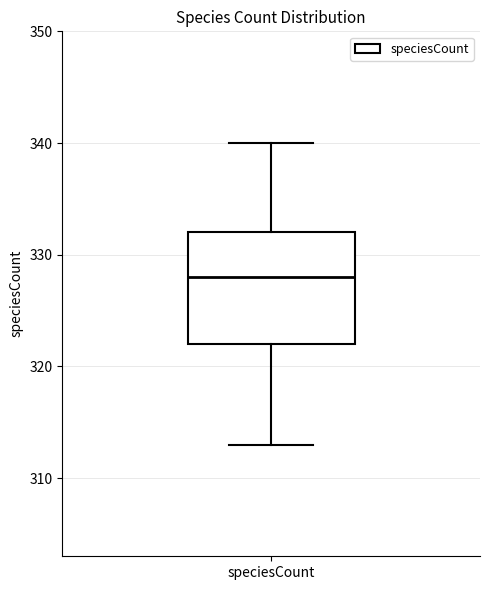

Transcribe this box plot: give where the median line is, the range the box spans, and where the two whiskers end, as read against the y-axis. The values are not printed on the chart, so give them approximately, as read against the axis.

median 328, box 322 to 332, whiskers 313 to 340